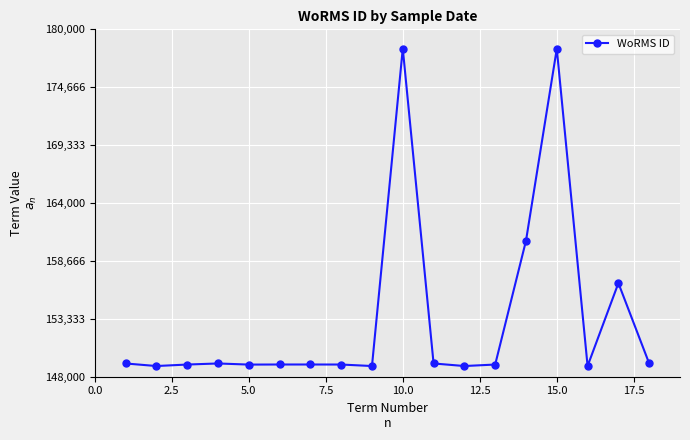

True or false: the data has more than 0 interior local peaks.

True